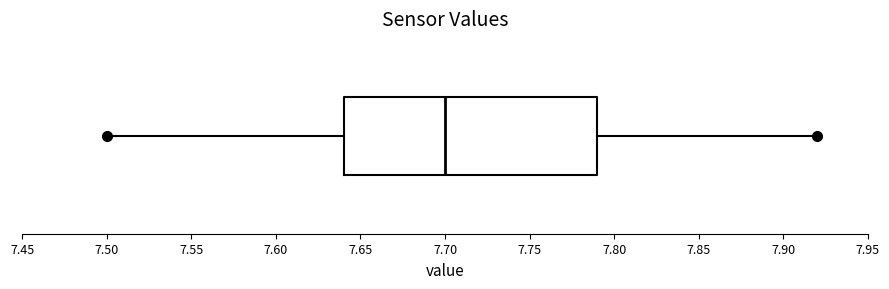

Where does the left whisker of the box end on the x-axis? The values are not printed on the chart, so give them approximately, as read against the axis.

7.50